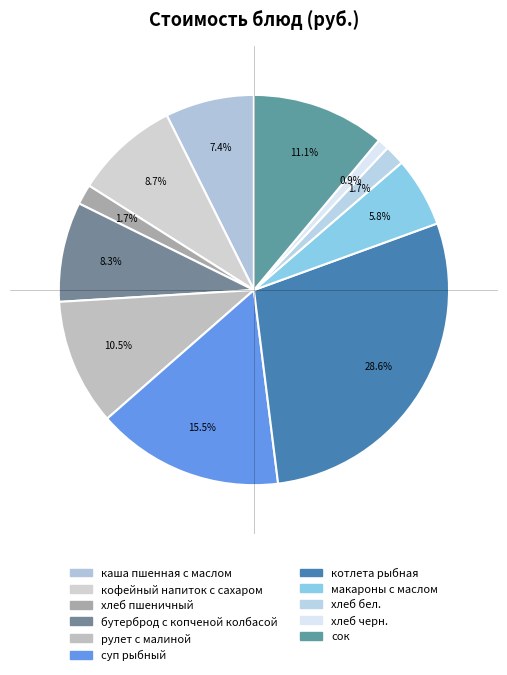

Rank the categories by value from highest to lowest.

котлета рыбная, суп рыбный, сок, рулет с малиной, кофейный напиток с сахаром, бутерброд с копченой колбасой, каша пшенная с маслом, макароны с маслом, хлеб пшеничный, хлеб бел., хлеб черн.